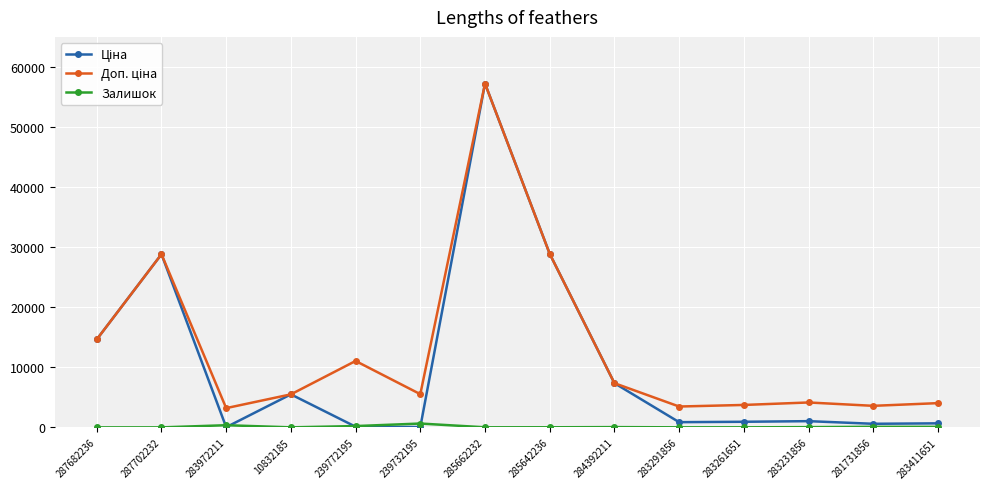

What is the maximum value shown in the chart?

57235.5